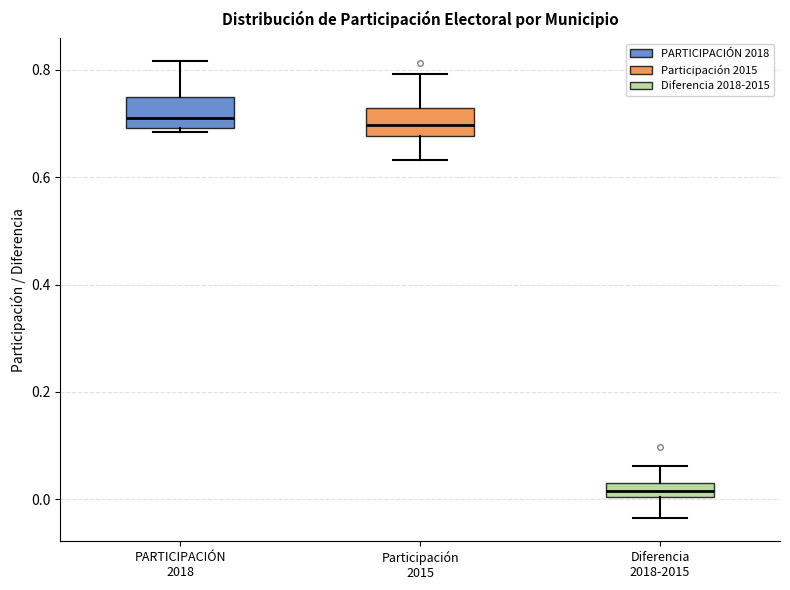

Where is the upper edge of the box for Participación 2015 on the y-axis? The values are not printed on the chart, so give them approximately, as read against the axis.

0.72